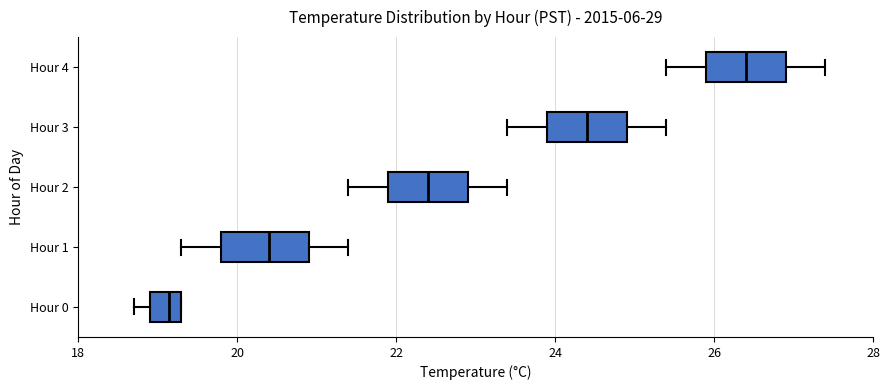

Reading bottom to top, read every box against the x-axis: the position of its median line, the range the box covers, and the ends of its whiskers. The values are not printed on the chart, so give them approximately, as read against the axis.

Hour 0: median 19.2, box 19.0 to 19.4, whiskers 18.8 to 19.4
Hour 1: median 20.4, box 19.8 to 21.0, whiskers 19.4 to 21.4
Hour 2: median 22.4, box 22.0 to 23.0, whiskers 21.4 to 23.4
Hour 3: median 24.4, box 24.0 to 25.0, whiskers 23.4 to 25.4
Hour 4: median 26.4, box 26.0 to 27.0, whiskers 25.4 to 27.4